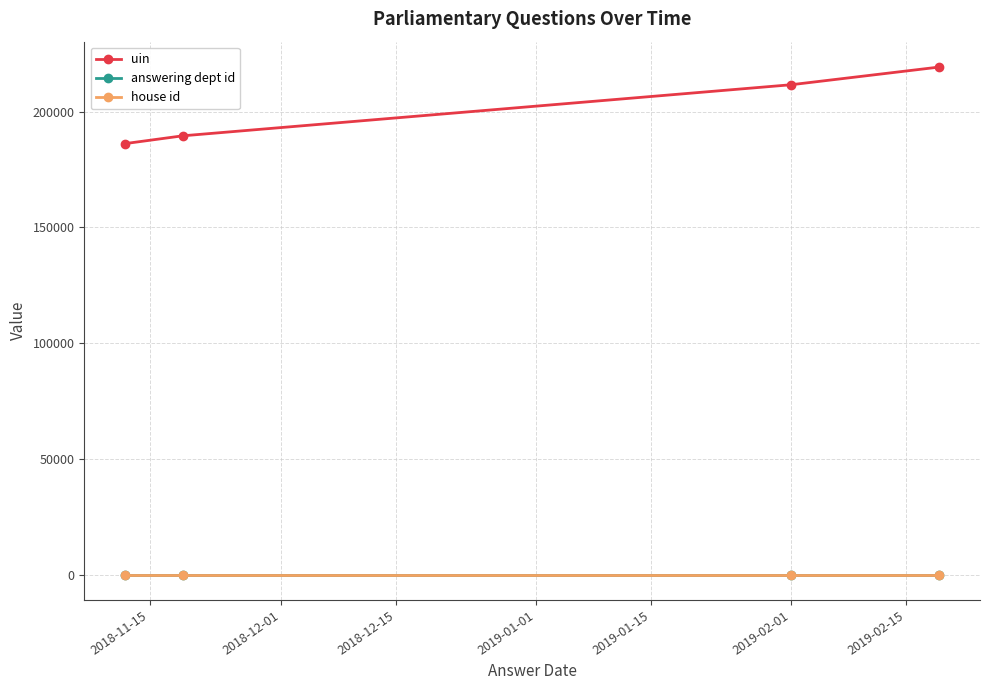

What is the lowest value of the uin series?

186208